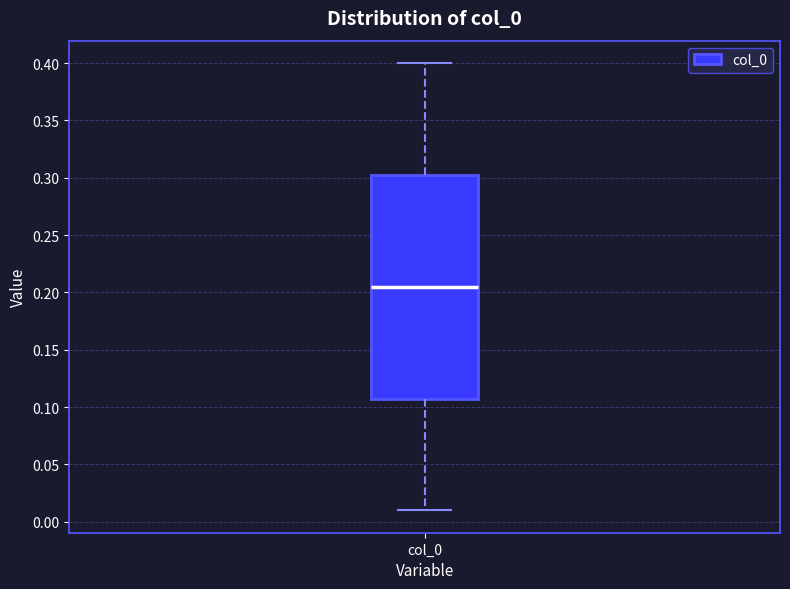

Transcribe this box plot: give where the median line is, the range the box spans, and where the two whiskers end, as read against the y-axis. The values are not printed on the chart, so give them approximately, as read against the axis.

median 0.205, box 0.110 to 0.305, whiskers 0.010 to 0.400